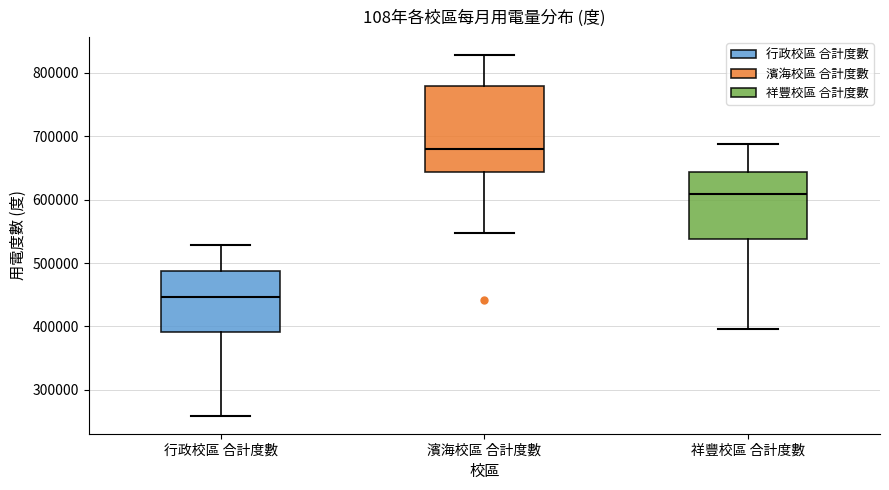

Comparing the boxes themselves (not the whiskers), which one is the tallest?

濱海校區 合計度數